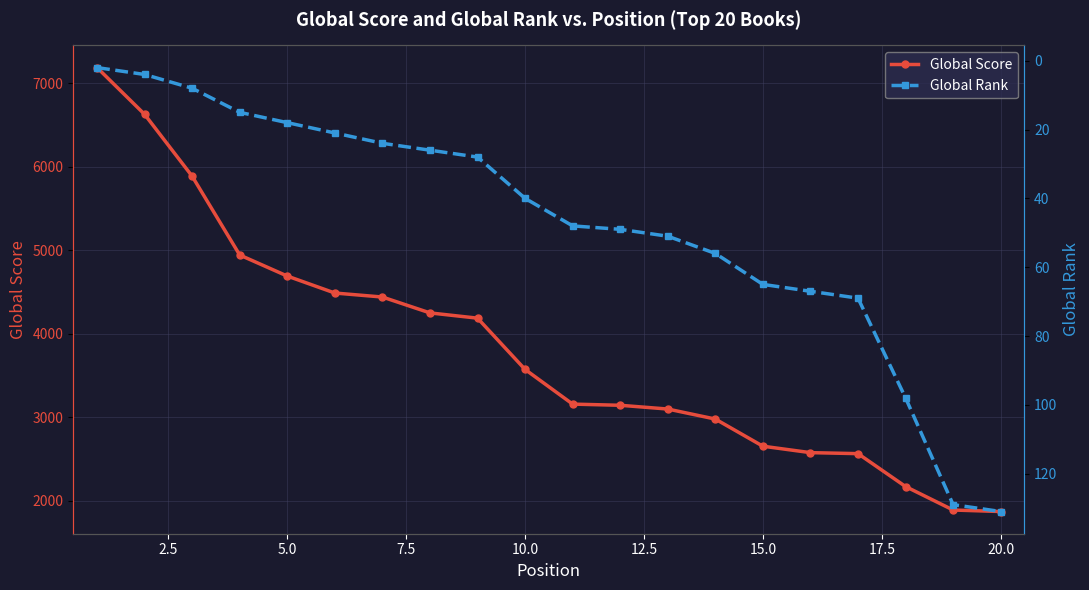

What is the lowest value of the Global Score series?

1873